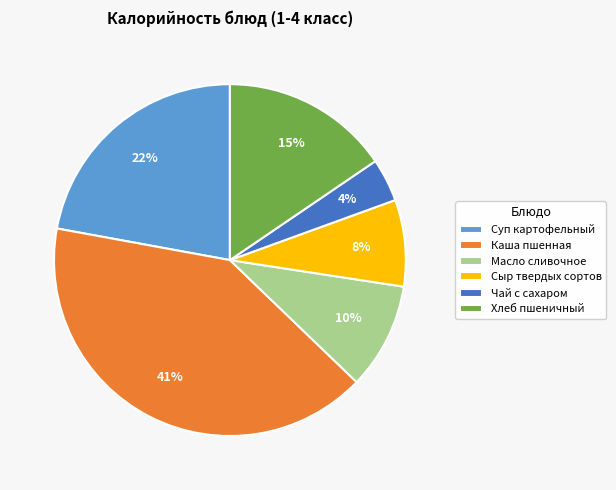

Is there any slice that represents more than half of the pie?

No